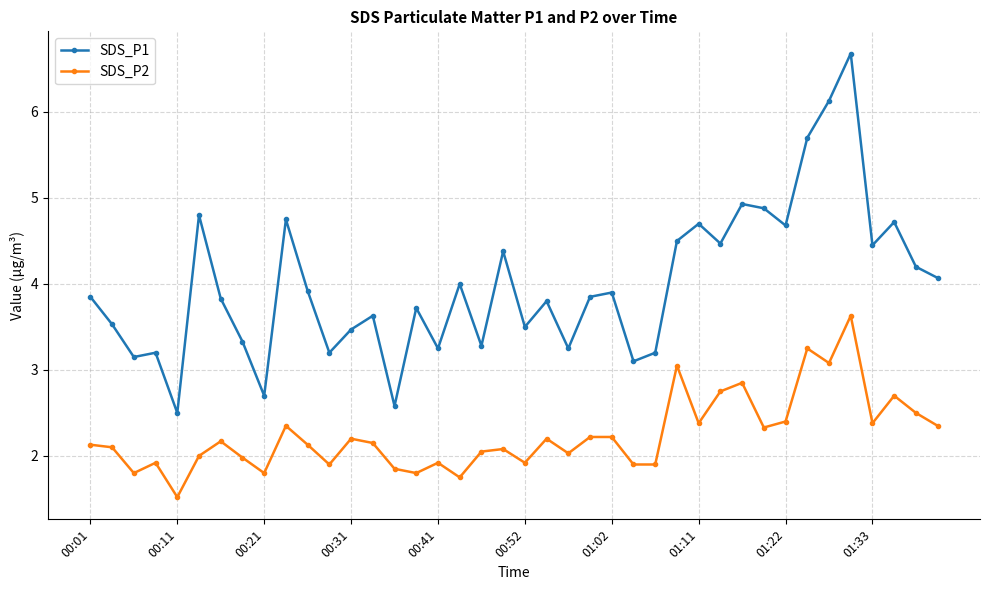

What is the difference between the maximum and minimum values in the SDS_P1 series?

4.2